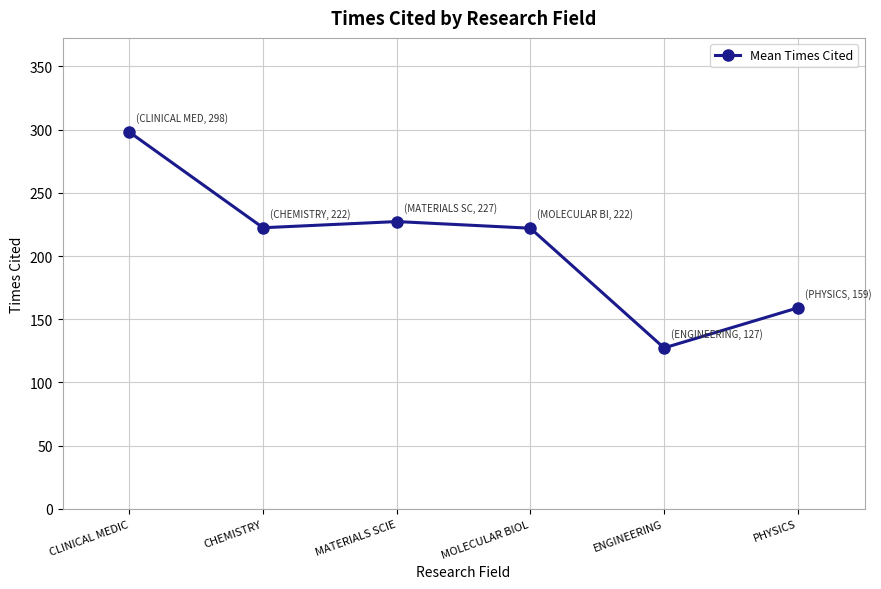

Approximately how many times larger is the value at ENGINEERING compared to PHYSICS?

0.8